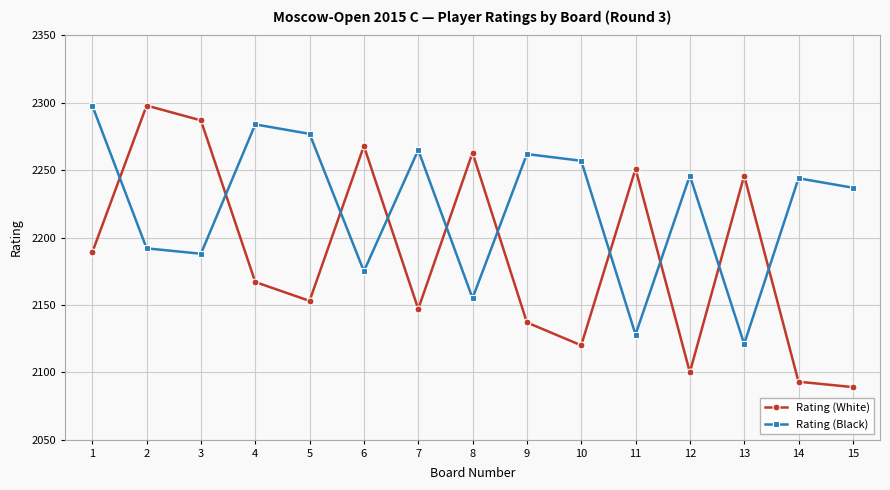

Rank the series at 5 from highest to lowest value.

Rating (Black), Rating (White)